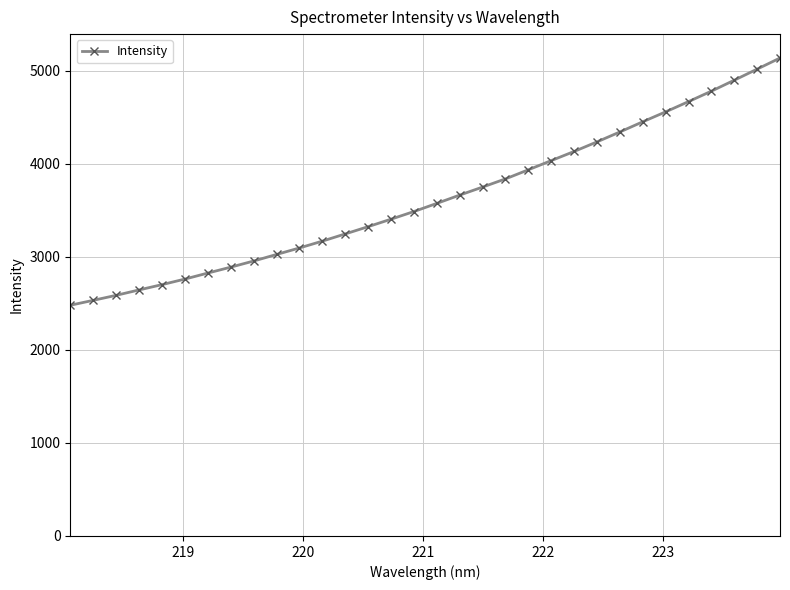

What is the average value?

3630.7